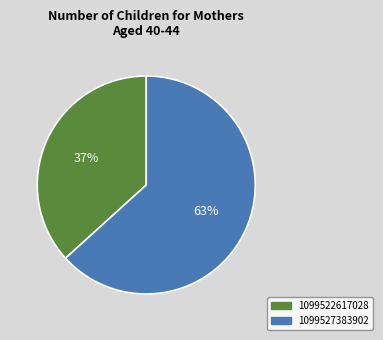

Combined, do 1099522617028 and 1099527383902 account for over 50%?

Yes